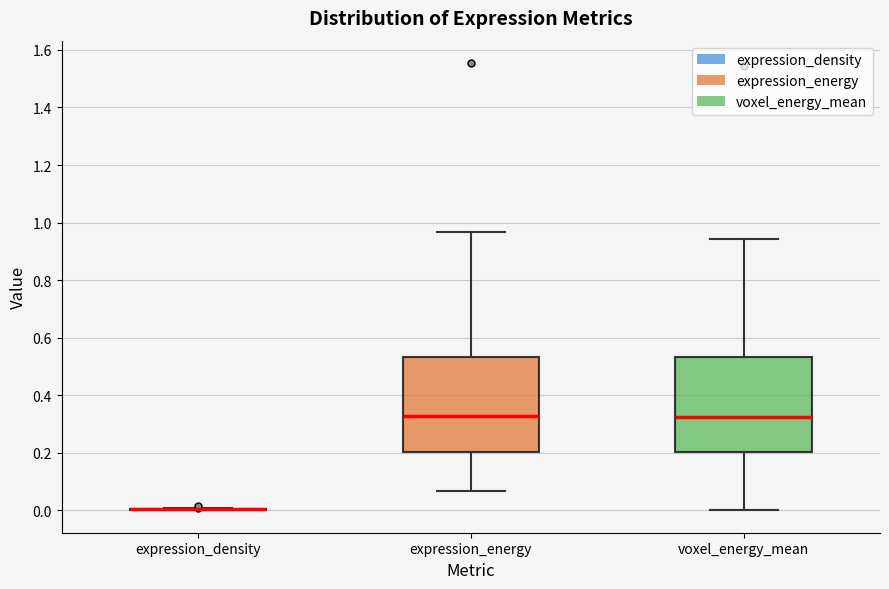

Reading left to right, transcribe this box plot: for each box, give where its median line is, the range the box spans, and where its two whiskers end, as read against the y-axis. The values are not printed on the chart, so give them approximately, as read against the axis.

expression_density: box collapsed to a line at 0.00, whiskers 0.00 to 0.00
expression_energy: median 0.32, box 0.20 to 0.54, whiskers 0.06 to 0.96
voxel_energy_mean: median 0.32, box 0.20 to 0.54, whiskers 0.00 to 0.94